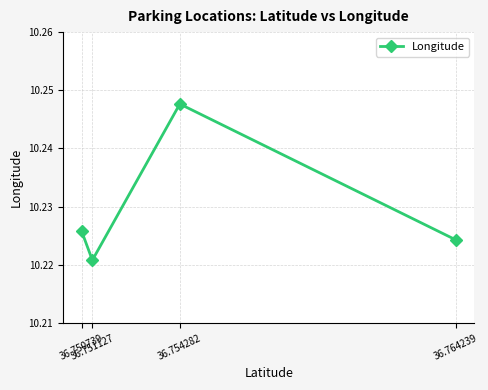

Where is the first local minimum?

36.751127